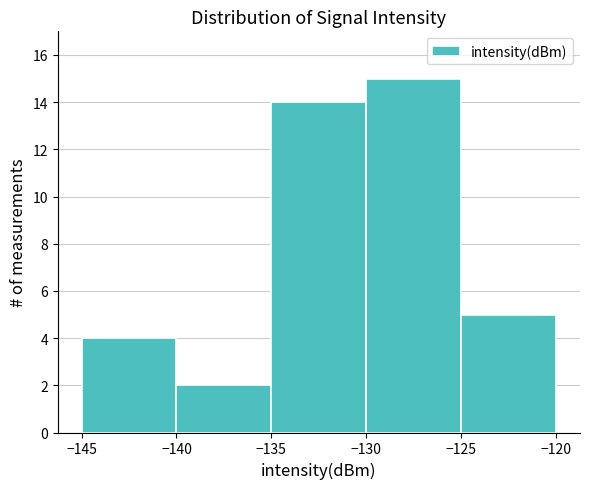

Reading left to right, list every bar in this chart as the range it spans on the x-axis followed by its height. The values are not printed on the chart, so give them approximately, as read against the axis.

-145 to -140: 4
-140 to -135: 2
-135 to -130: 14
-130 to -125: 15
-125 to -120: 5